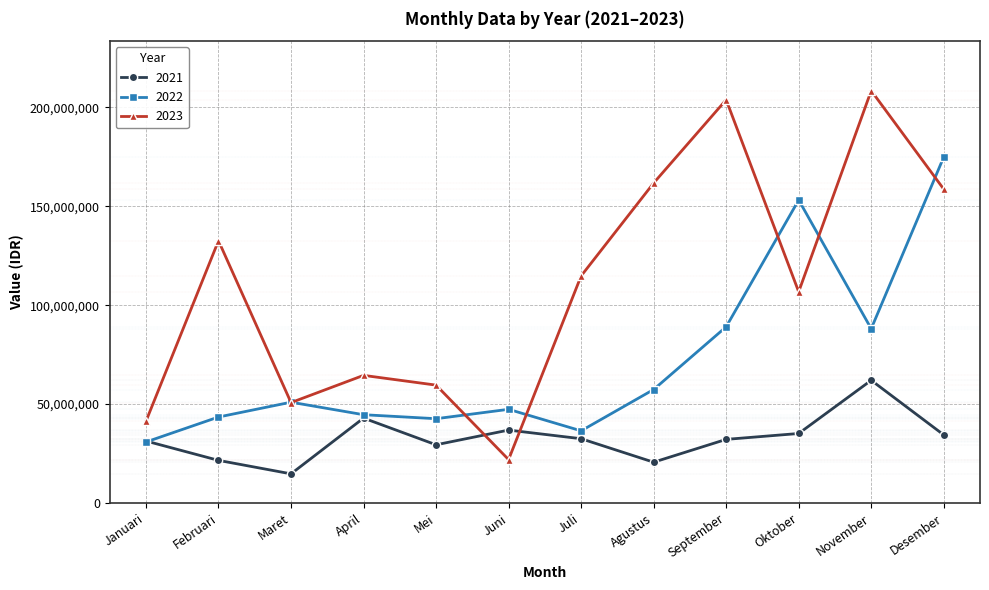

What is the difference between the highest and lowest values at Oktober?

117961000